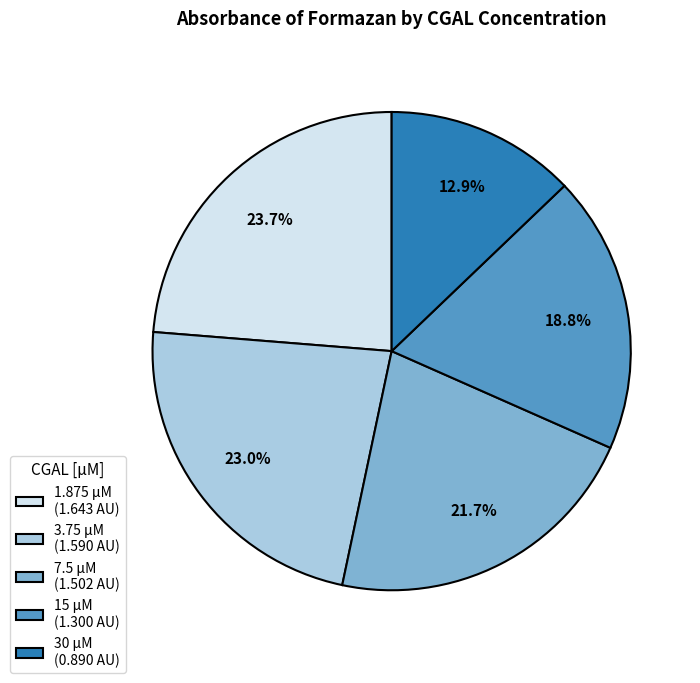

Count the number of slices in the pie.

5